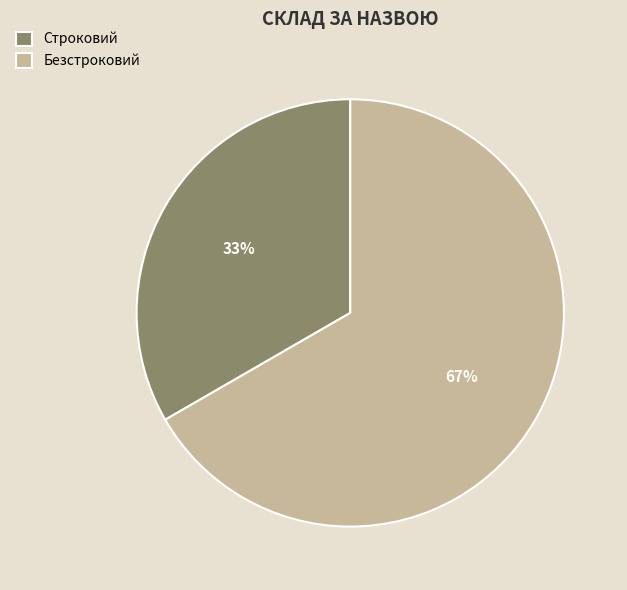

Rank the categories by value from highest to lowest.

Безстроковий, Строковий